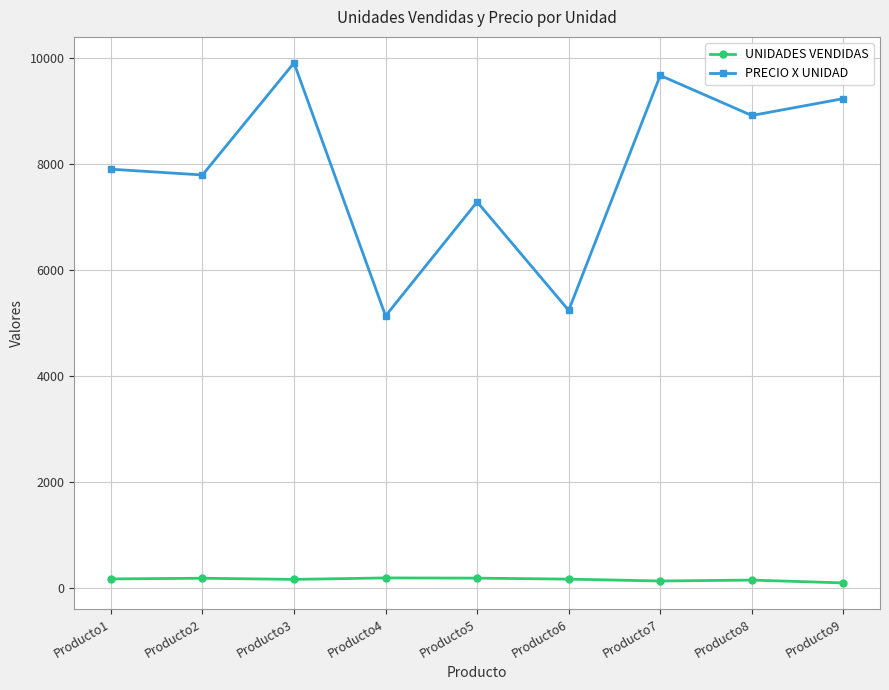

What is the value of the UNIDADES VENDIDAS point at the 7th from the left?

140